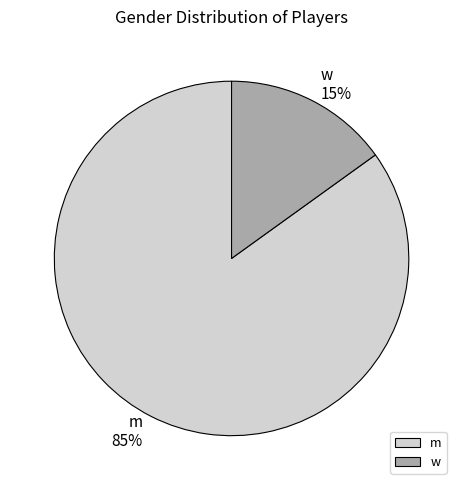

To the nearest percent, what portion does w represent?

15%